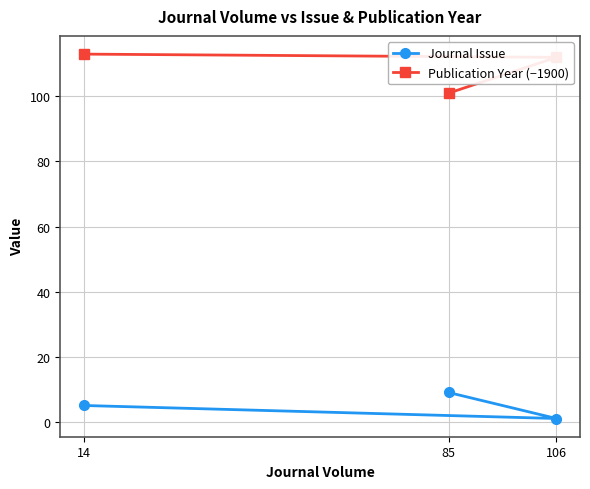

What is the sum of all Publication Year (−1900) values?

326